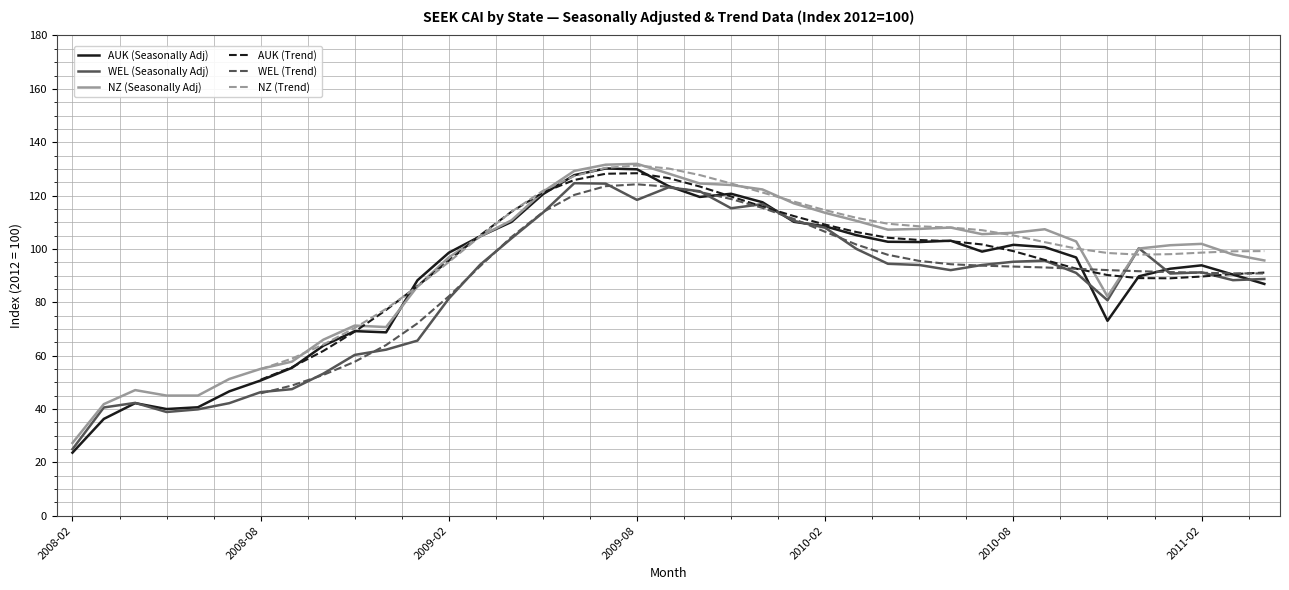

List the series in order of their overall mean, lowest first.

WEL (Seasonally Adj), AUK (Seasonally Adj), NZ (Seasonally Adj), AUK (Trend), WEL (Trend), NZ (Trend)